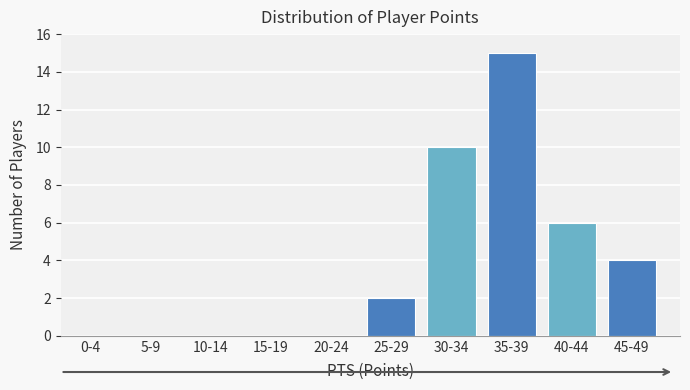

Reading left to right, transcribe all the data shown in this chart.

0-4=0	5-9=0	10-14=0	15-19=0	20-24=0	25-29=2	30-34=10	35-39=15	40-44=6	45-49=4